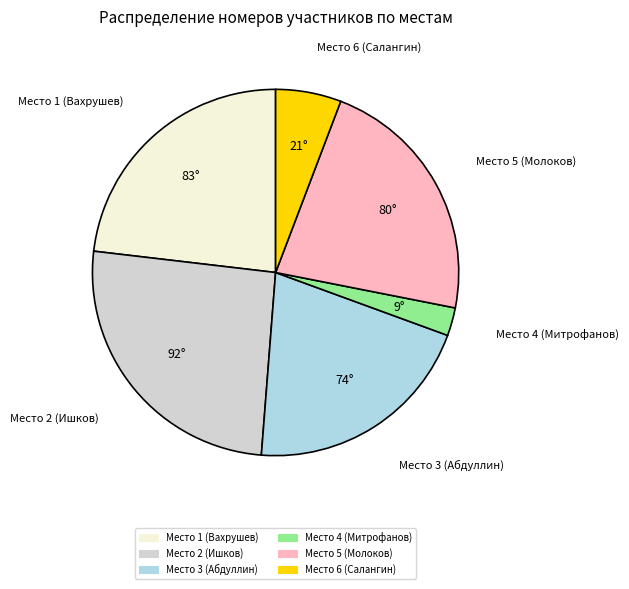

Which has a higher value, Место 6 (Салангин) or Место 4 (Митрофанов)?

Место 6 (Салангин)